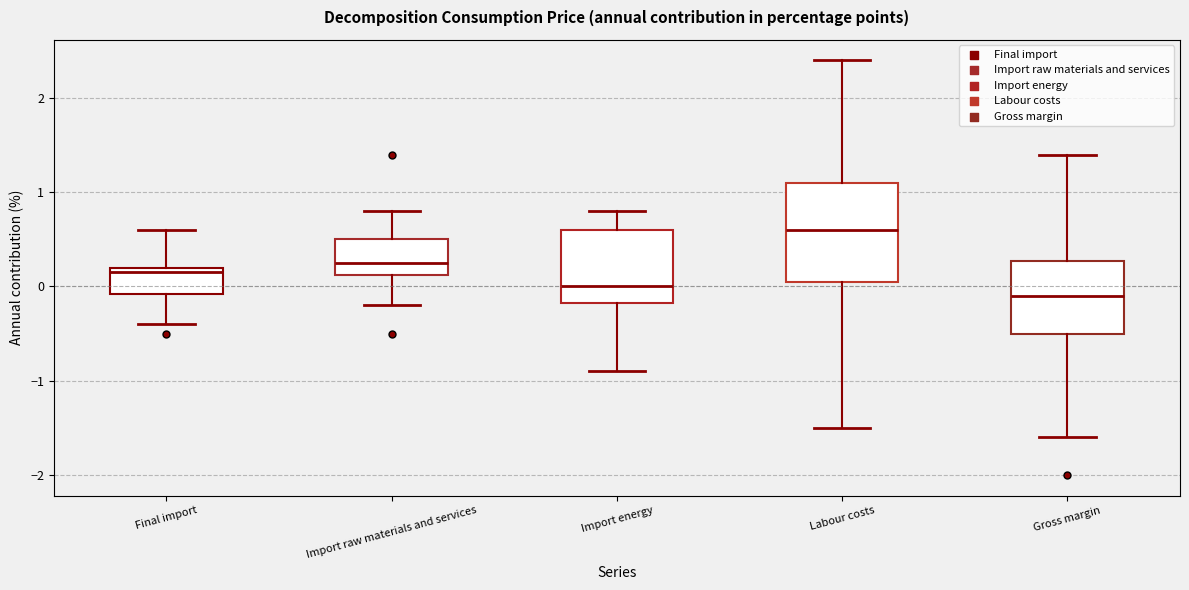

Reading left to right, transcribe this box plot: for each box, give where its median line is, the range the box spans, and where its two whiskers end, as read against the y-axis. The values are not printed on the chart, so give them approximately, as read against the axis.

Final import: median 0.2 (just below the box's upper edge), box -0.1 to 0.2, whiskers -0.4 to 0.6
Import raw materials and services: median 0.3, box 0.1 to 0.5, whiskers -0.2 to 0.8
Import energy: median 0.0, box -0.2 to 0.6, whiskers -0.9 to 0.8
Labour costs: median 0.6, box 0.1 to 1.1, whiskers -1.5 to 2.4
Gross margin: median -0.1, box -0.5 to 0.3, whiskers -1.6 to 1.4